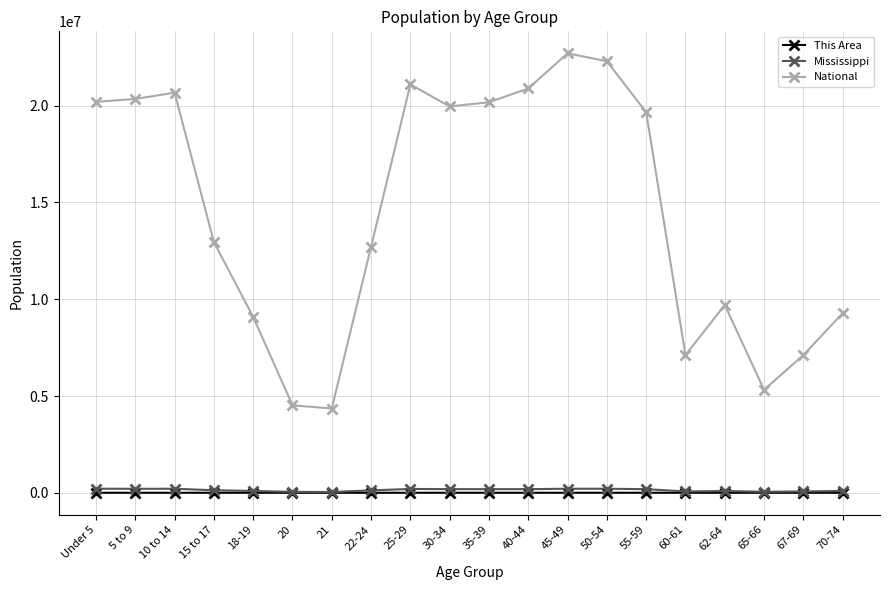

True or false: Mississippi and National cross at least once.

False